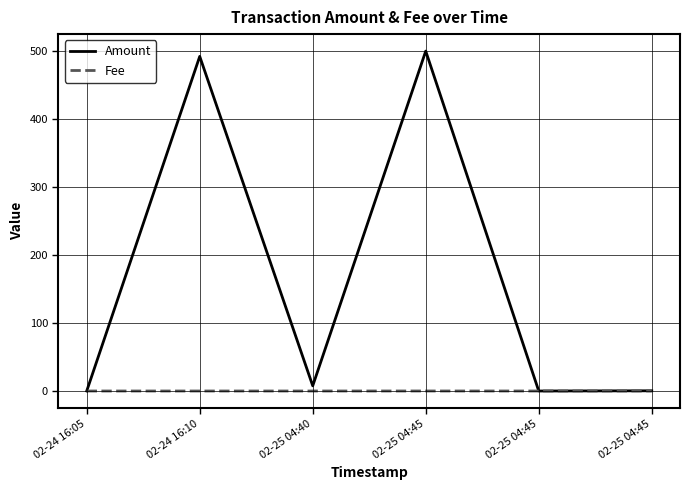

Is it true that Amount equals 665.9 at 02-24 16:10?

False